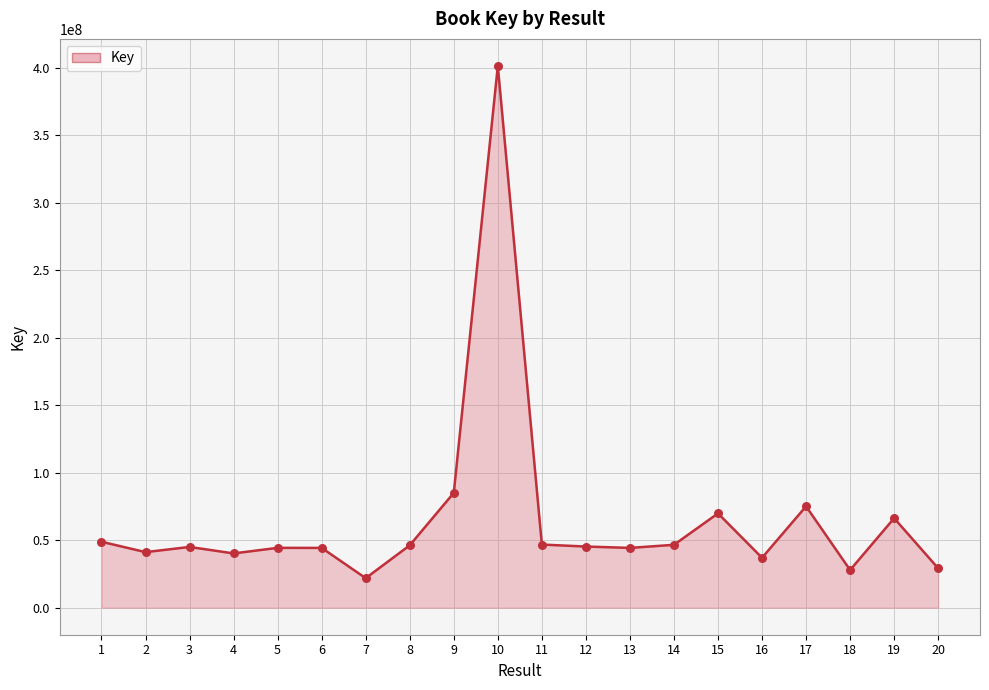

Between 17 and 9, which is larger?

9